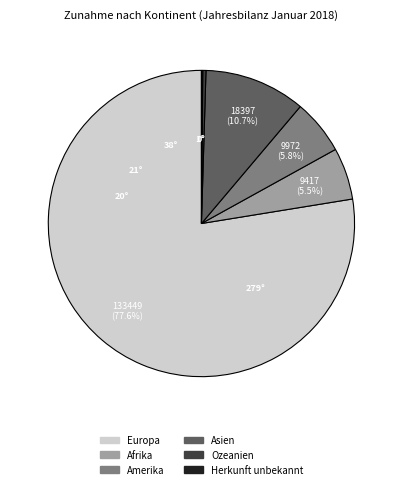

What portion of the pie excludes Europa?

22.4%